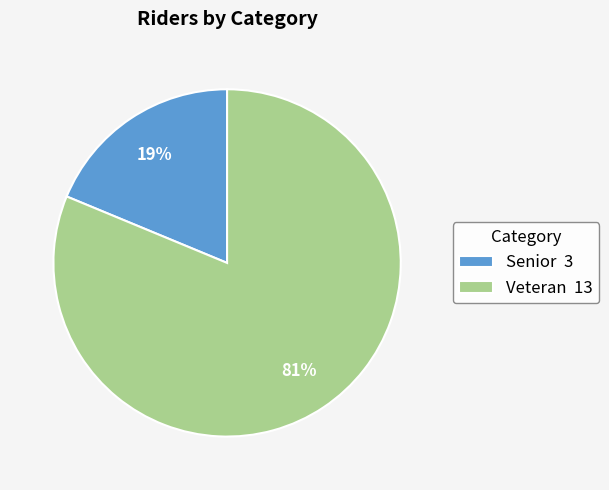

What is the ratio of the value at Veteran 13 to the value at Senior 3?

4.3